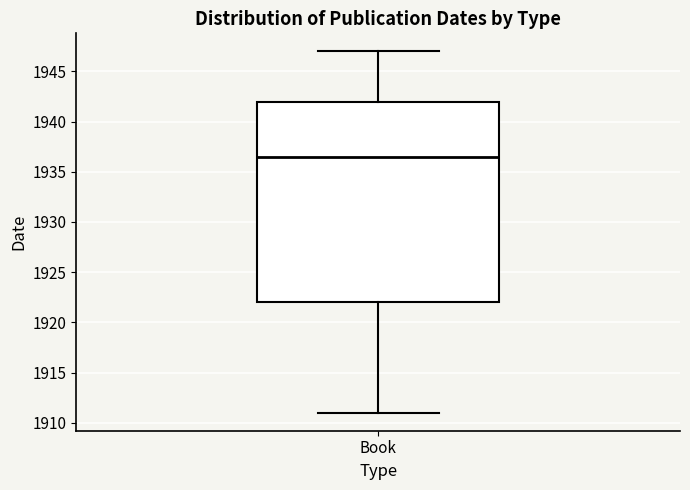

Where is the lower edge of the box for Book on the y-axis? The values are not printed on the chart, so give them approximately, as read against the axis.

1922.0